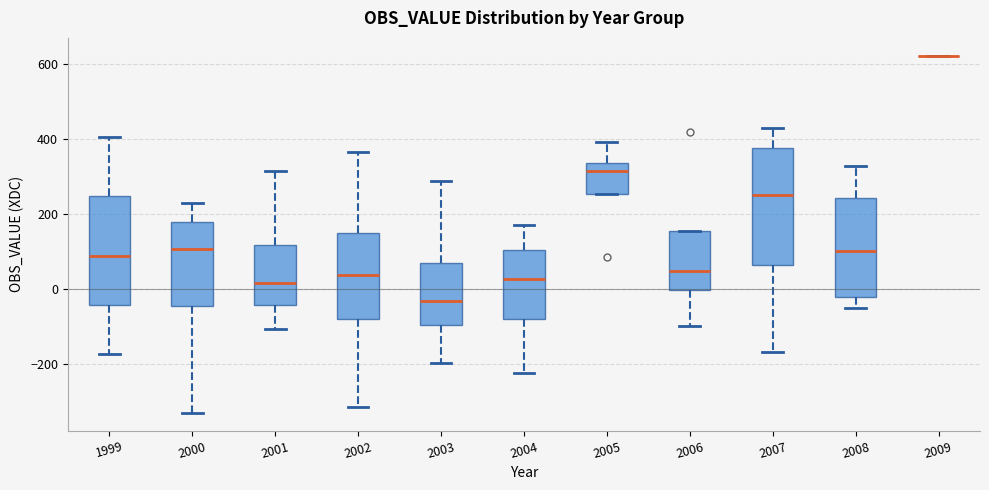

Reading left to right, transcribe this box plot: for each box, give where its median line is, the range the box spans, and where its two whiskers end, as read against the y-axis. The values are not printed on the chart, so give them approximately, as read against the axis.

1999: median 80, box -40 to 240, whiskers -180 to 400
2000: median 100, box -40 to 180, whiskers -320 to 240
2001: median 20, box -40 to 120, whiskers -100 to 320
2002: median 40, box -80 to 160, whiskers -320 to 360
2003: median -40, box -100 to 60, whiskers -200 to 280
2004: median 20, box -80 to 100, whiskers -220 to 180
2005: median 320, box 260 to 340, whiskers 260 to 400
2006: median 40, box 0 to 160, whiskers -100 to 160
2007: median 260, box 60 to 380, whiskers -160 to 420
2008: median 100, box -20 to 240, whiskers -40 to 320
2009: box collapsed to a line at 620, whiskers 620 to 620